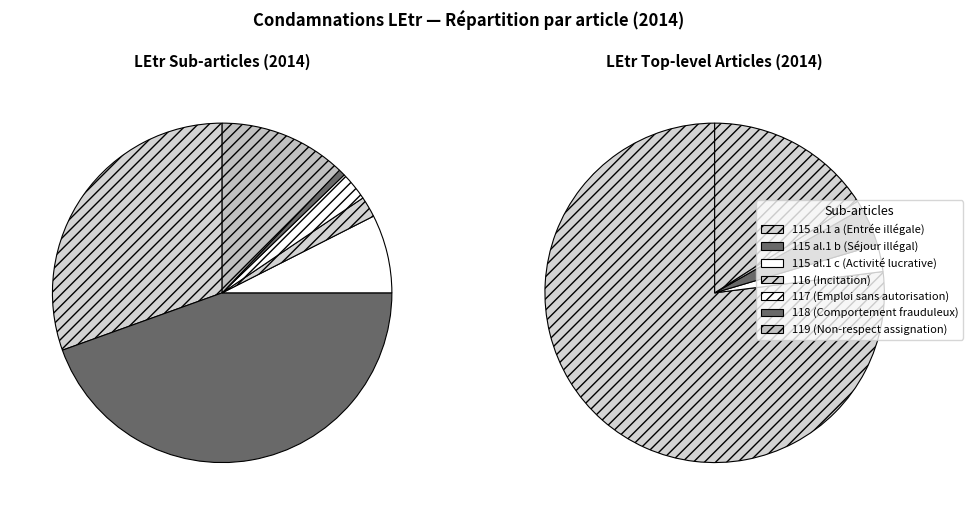

Which slice is the largest?

115 al.1 b (Séjour illégal)